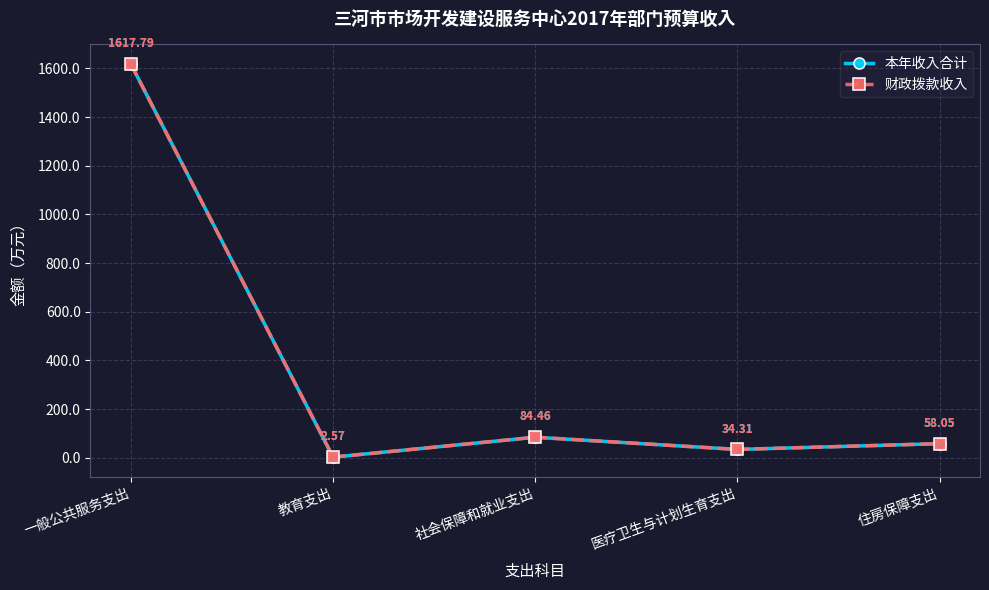

Is this an area chart (filled region under the line)?

No